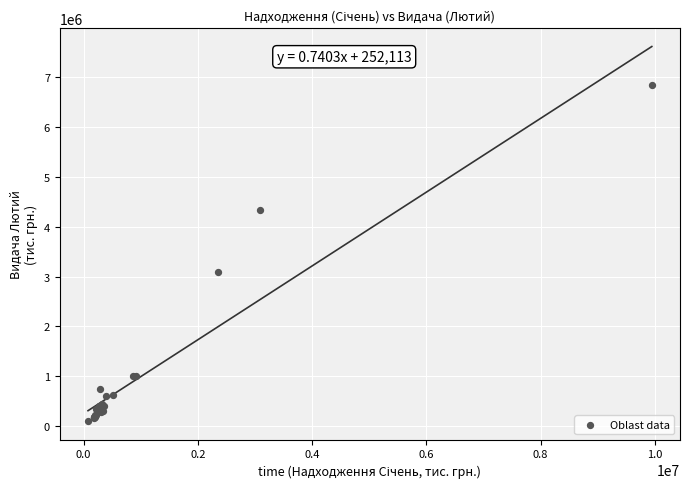

What Y value in the scatter plot is closest to 3468104?

3096995.2